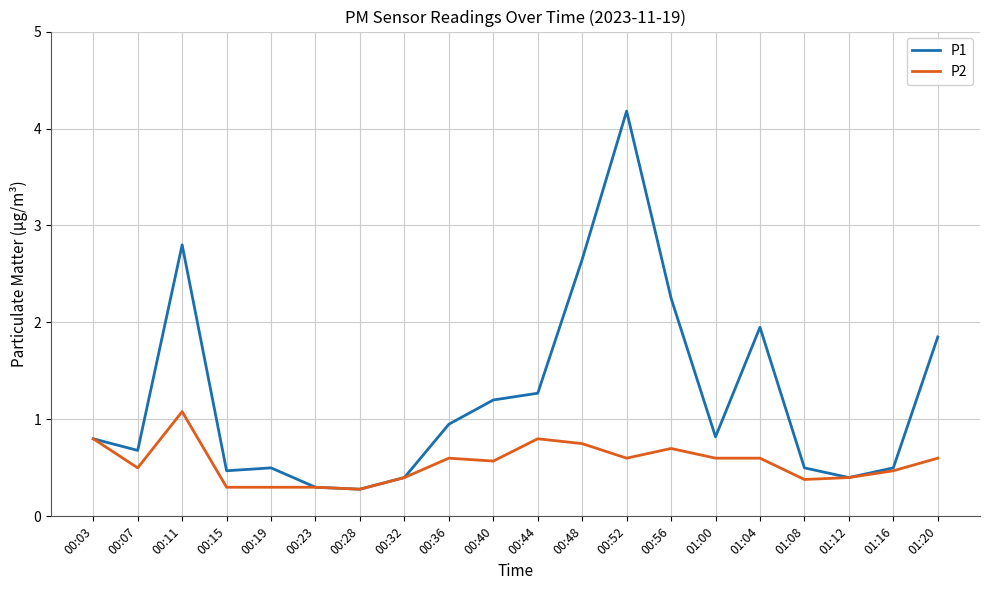

What position from the right is 00:07?

19